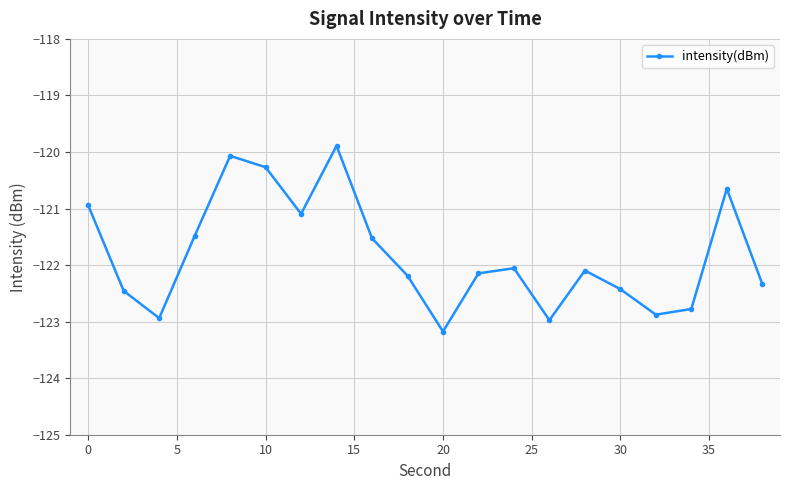

What is the greatest value displayed?

-119.9